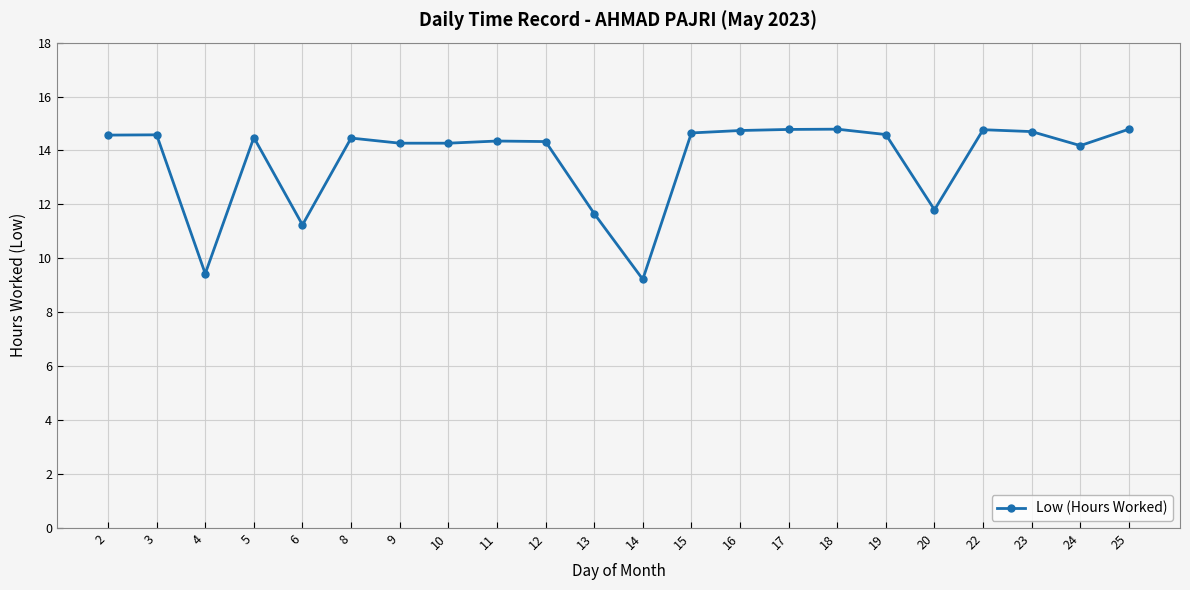

What is the difference between the maximum and minimum values?

5.6